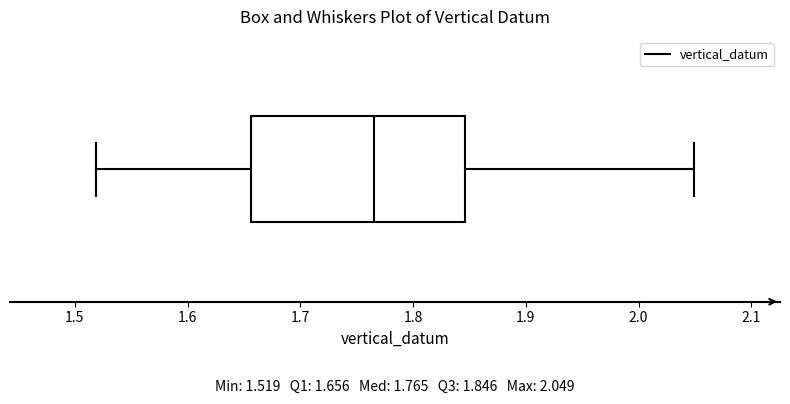

Transcribe this box plot: give where the median line is, the range the box spans, and where the two whiskers end, as read against the x-axis. The values are not printed on the chart, so give them approximately, as read against the axis.

median 1.77, box 1.66 to 1.85, whiskers 1.52 to 2.05